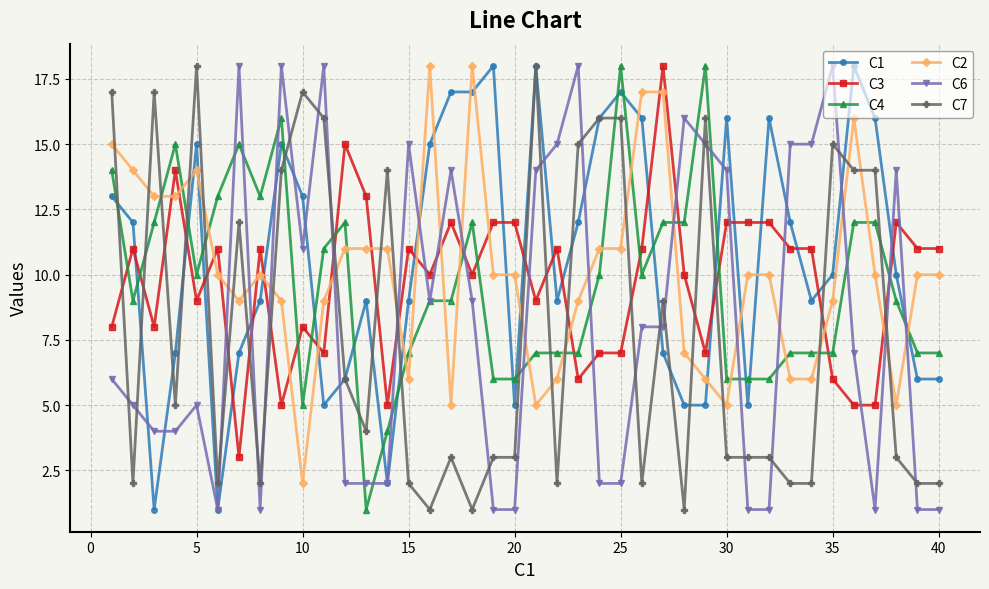

True or false: C3 and C6 cross at least once.

True